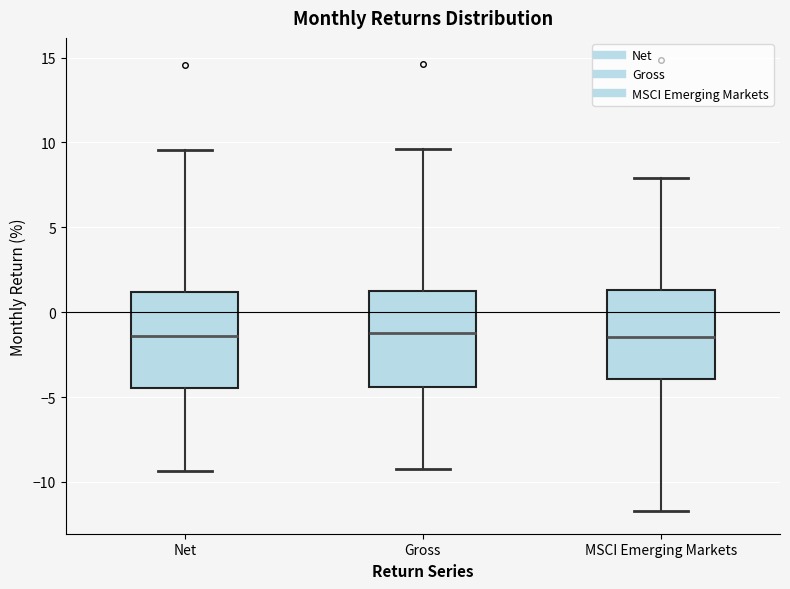

Where is the upper edge of the box for Gross on the y-axis? The values are not printed on the chart, so give them approximately, as read against the axis.

1.5